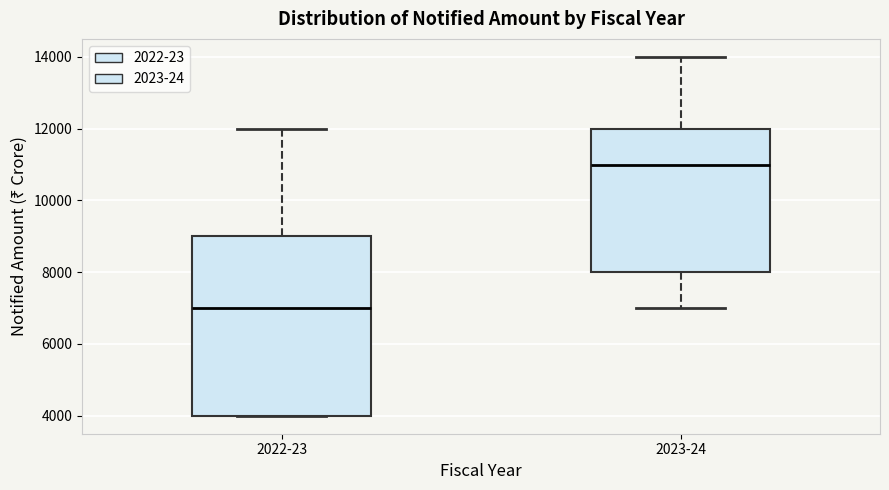

Which box is the tallest, from its lower edge to its upper edge?

2022-23